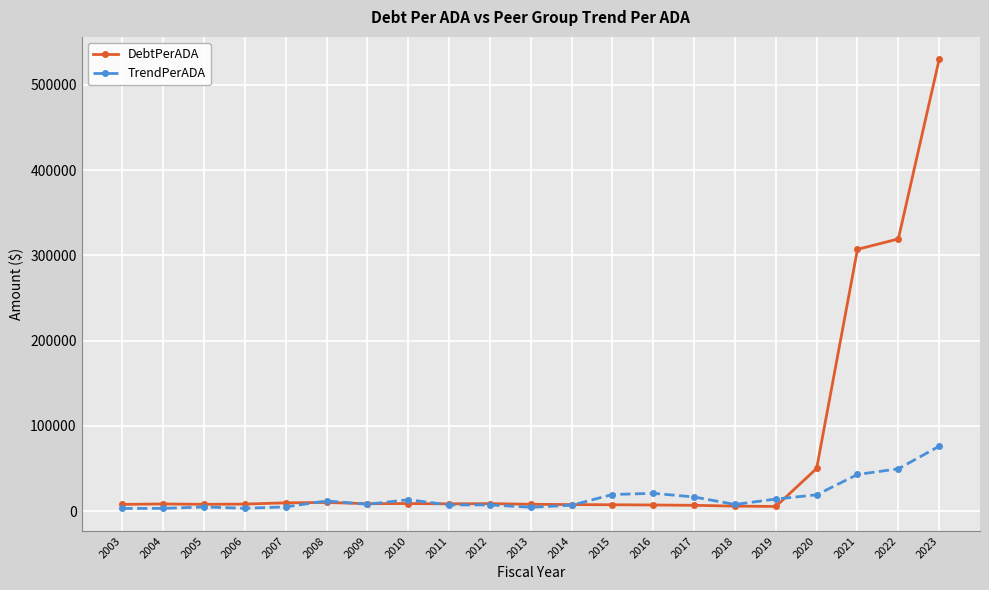

What is the average value of the DebtPerADA series?

63808.2